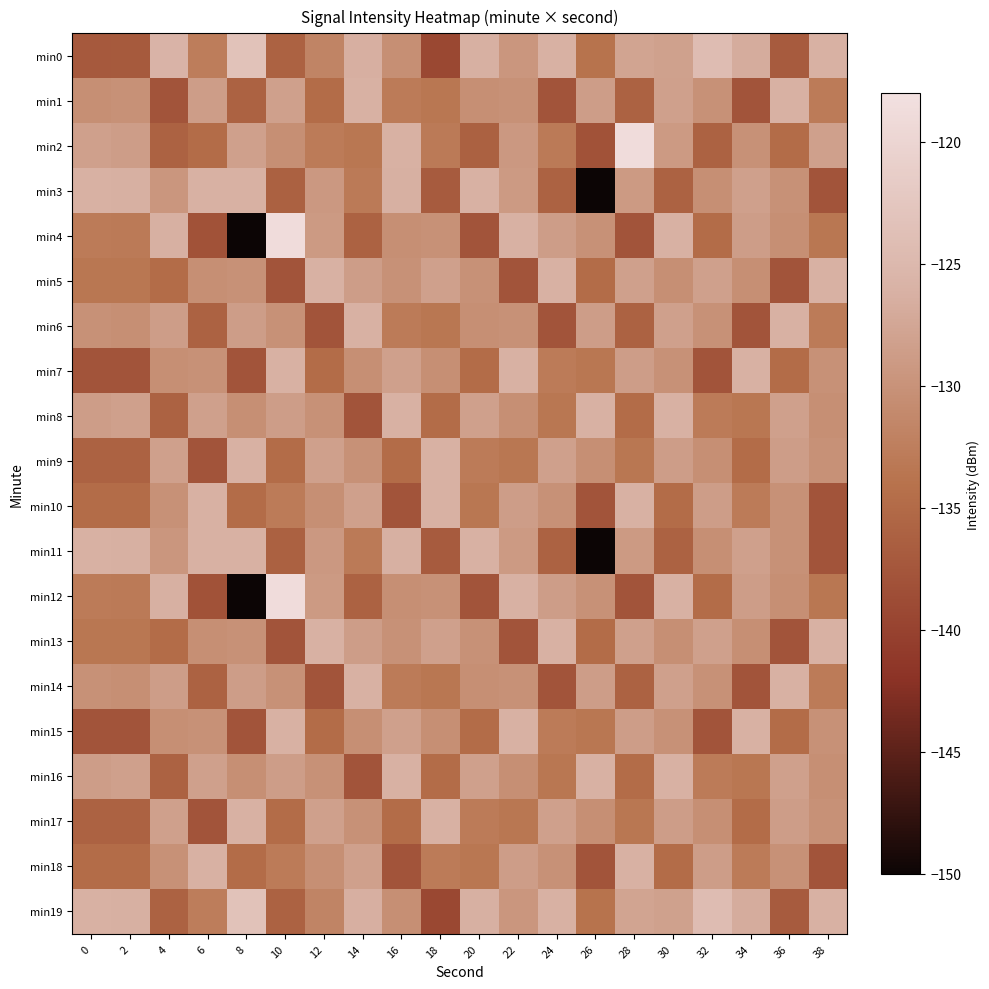

Count the number of data series in this chart.

20